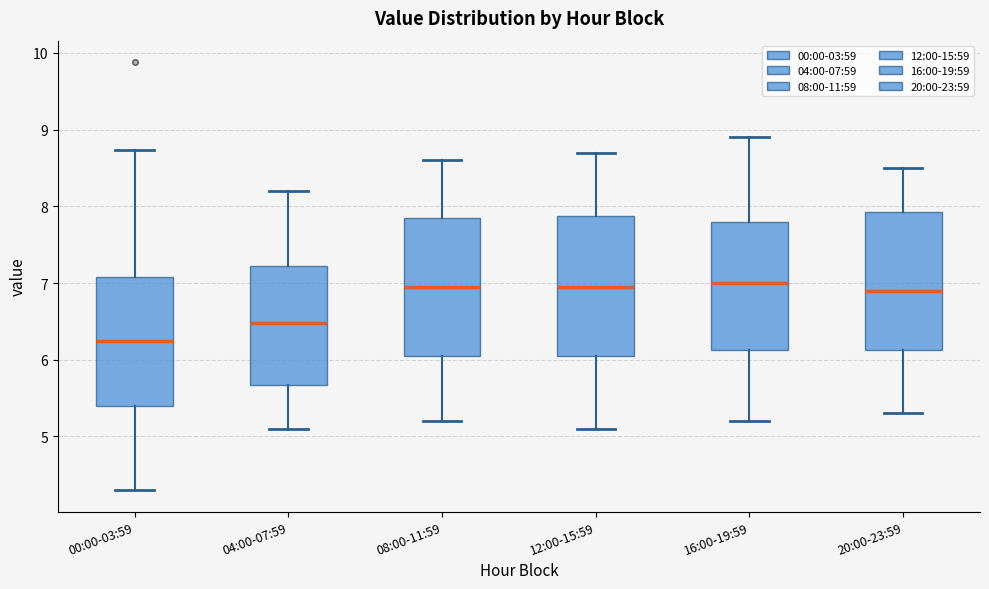

Reading left to right, read every box against the y-axis: the position of its median line, the range the box covers, and the ends of its whiskers. The values are not printed on the chart, so give them approximately, as read against the axis.

00:00-03:59: median 6.3, box 5.4 to 7.1, whiskers 4.3 to 8.7
04:00-07:59: median 6.5, box 5.7 to 7.2, whiskers 5.1 to 8.2
08:00-11:59: median 7.0, box 6.1 to 7.9, whiskers 5.2 to 8.6
12:00-15:59: median 7.0, box 6.1 to 7.9, whiskers 5.1 to 8.7
16:00-19:59: median 7.0, box 6.1 to 7.8, whiskers 5.2 to 8.9
20:00-23:59: median 6.9, box 6.1 to 7.9, whiskers 5.3 to 8.5